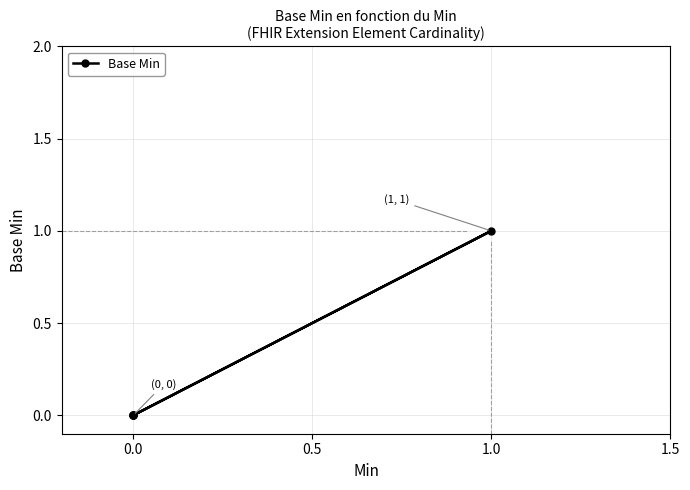

The chart shows a value of 0 at 0.0. True or false?

False